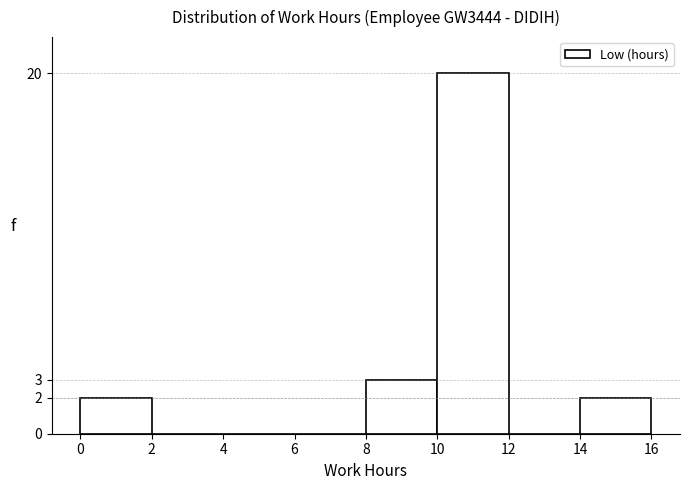

Which range on the x-axis has the tallest bar?

10 to 12